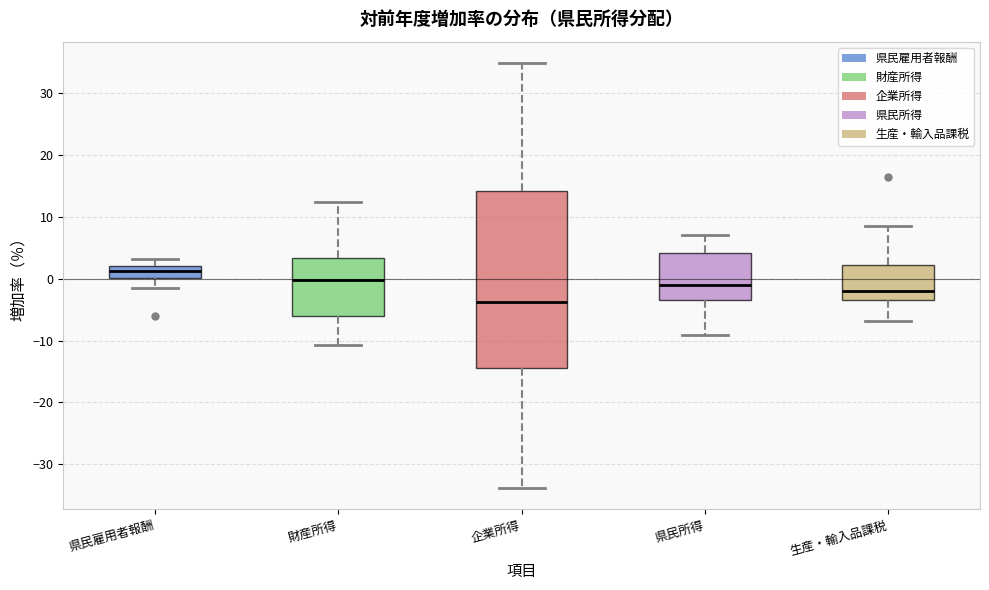

Reading left to right, read every box against the y-axis: the position of its median line, the range the box covers, and the ends of its whiskers. The values are not printed on the chart, so give them approximately, as read against the axis.

県民雇用者報酬: median 1, box 0 to 2, whiskers -2 to 3
財産所得: median 0, box -6 to 3, whiskers -11 to 12
企業所得: median -4, box -14 to 14, whiskers -34 to 35
県民所得: median -1, box -3 to 4, whiskers -9 to 7
生産・輸入品課税: median -2, box -3 to 2, whiskers -7 to 8